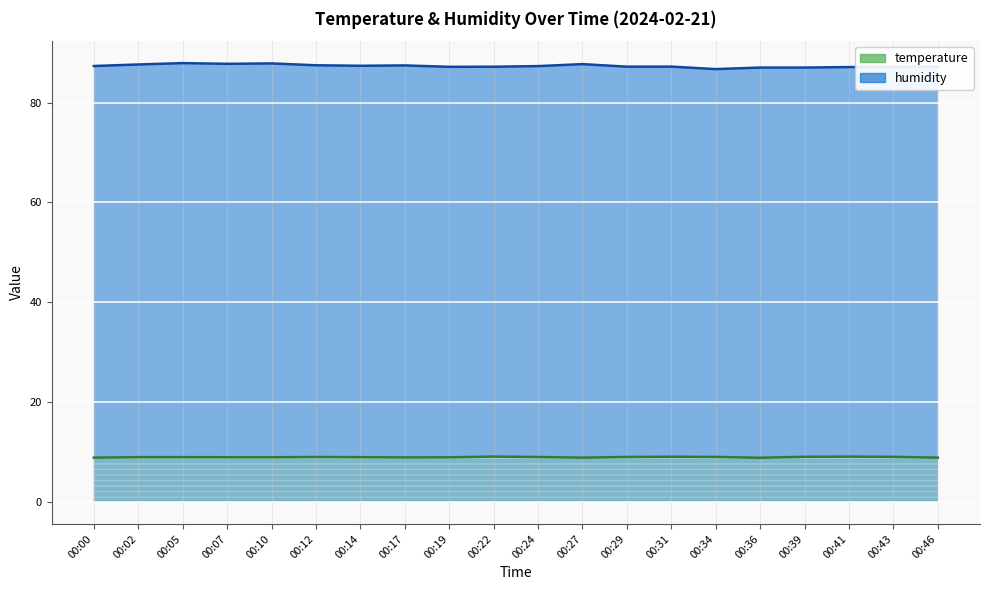

Which category has the lowest value across all series?

00:36